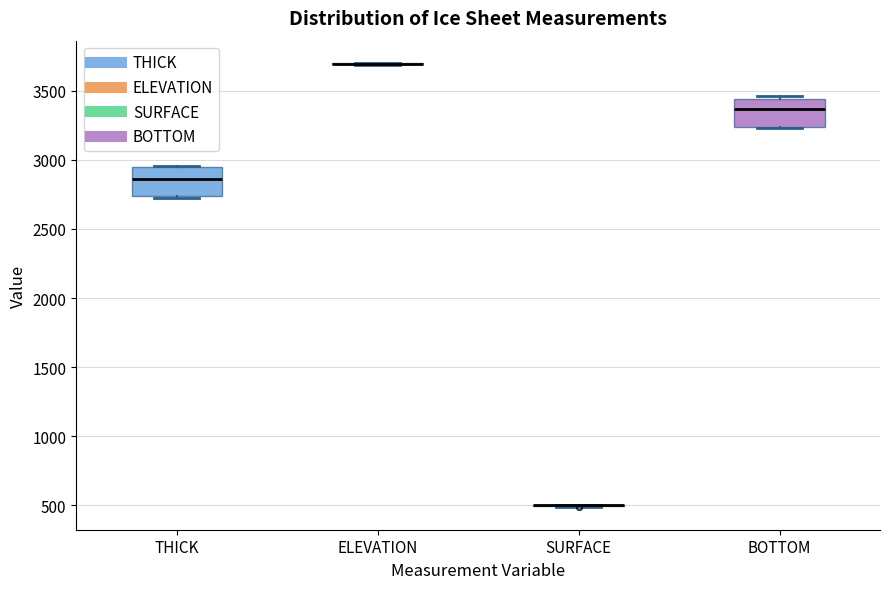

Reading left to right, transcribe this box plot: for each box, give where its median line is, the range the box spans, and where its two whiskers end, as read against the y-axis. The values are not printed on the chart, so give them approximately, as read against the axis.

THICK: median 2850, box 2750 to 2950, whiskers 2750 (just below the box's lower edge) to 2950
ELEVATION: box collapsed to a line at 3700, whiskers 3700 to 3700
SURFACE: box collapsed to a line at 500, whiskers 500 to 500
BOTTOM: median 3350, box 3250 to 3450, whiskers 3250 to 3450 (just above the box's upper edge)